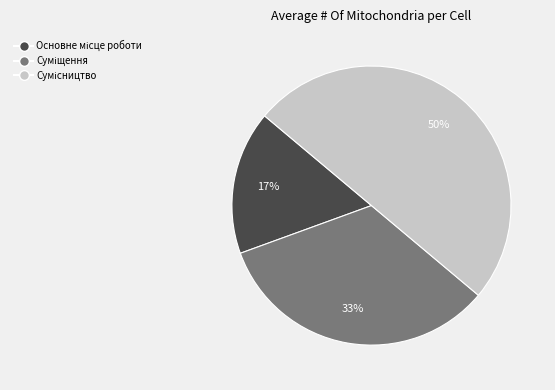

To the nearest percent, what is the difference between the largest and smallest slice percentages?

33%